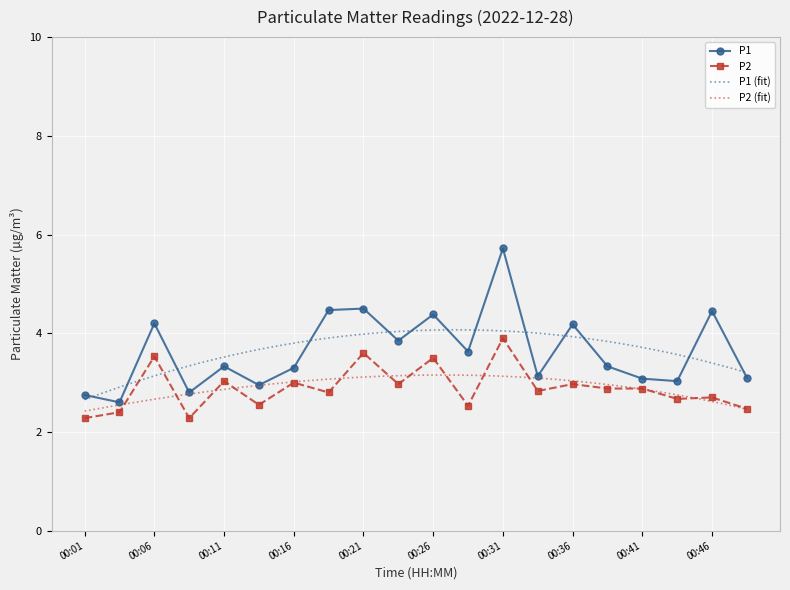

In P1, how many points are lower than both neighbors (excluding endpoints)?

7